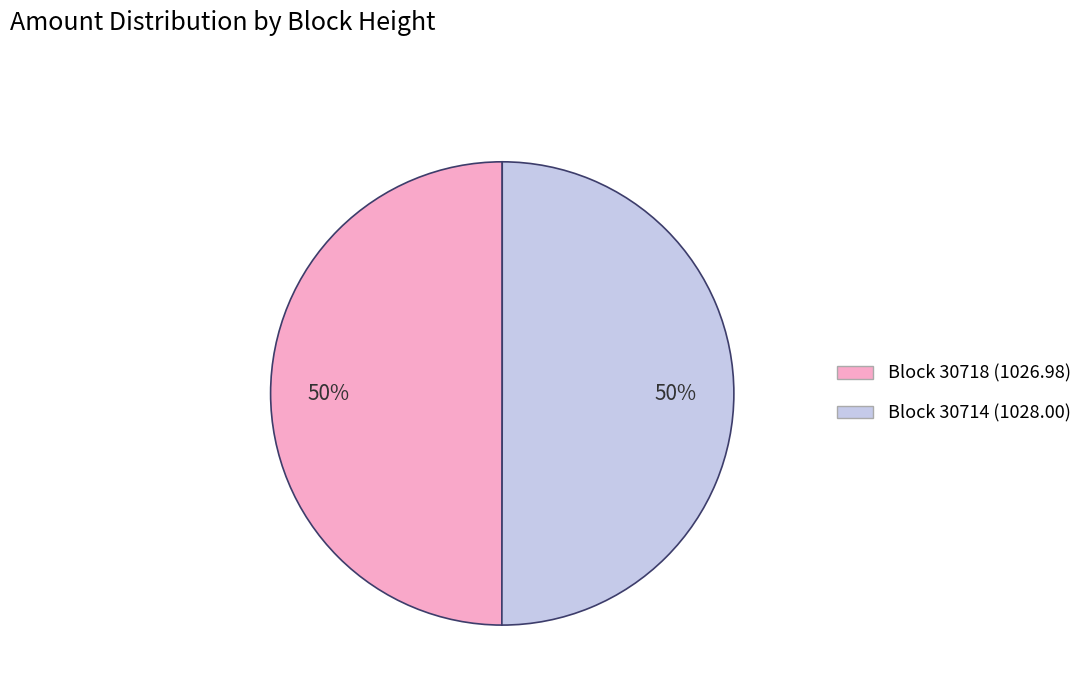

To the nearest percent, what is the average slice percentage?

50%